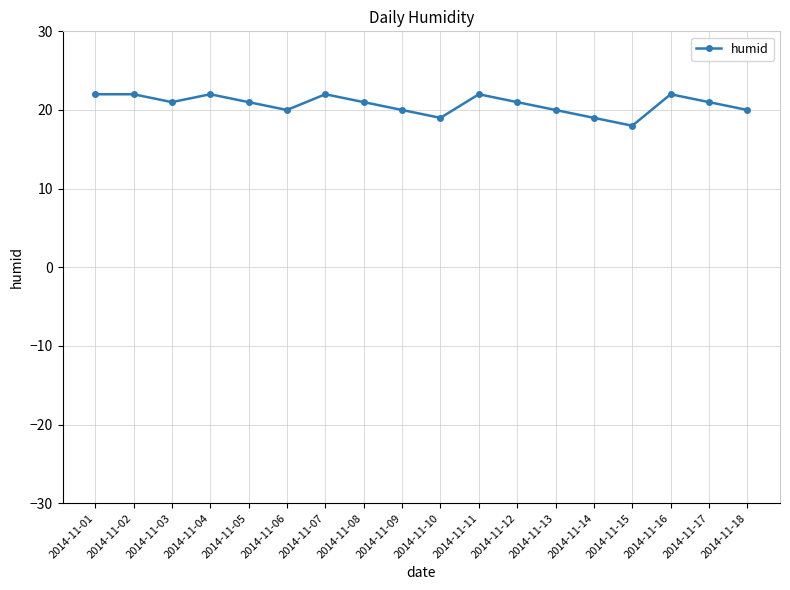

Reading left to right, transcribe all the data shown in this chart.

2014-11-01=22	2014-11-02=22	2014-11-03=21	2014-11-04=22	2014-11-05=21	2014-11-06=20	2014-11-07=22	2014-11-08=21	2014-11-09=20	2014-11-10=19	2014-11-11=22	2014-11-12=21	2014-11-13=20	2014-11-14=19	2014-11-15=18	2014-11-16=22	2014-11-17=21	2014-11-18=20